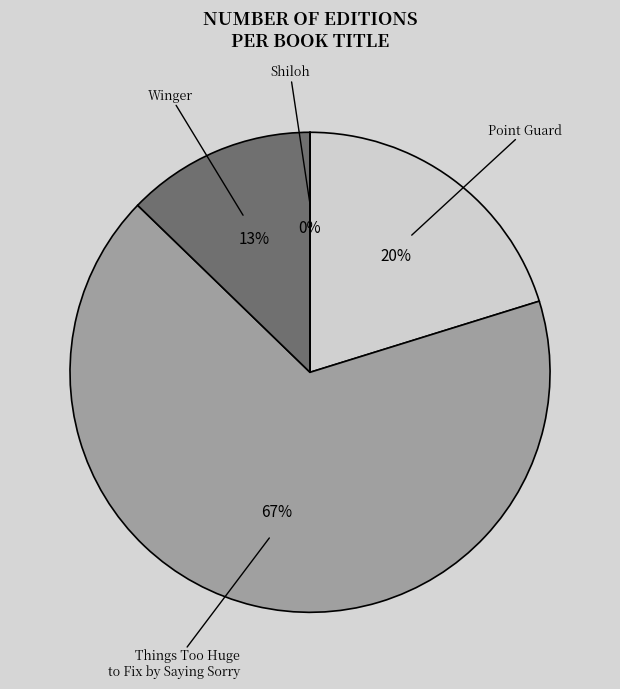

Which slice is the largest?

Things Too Huge to Fix by Saying Sorry